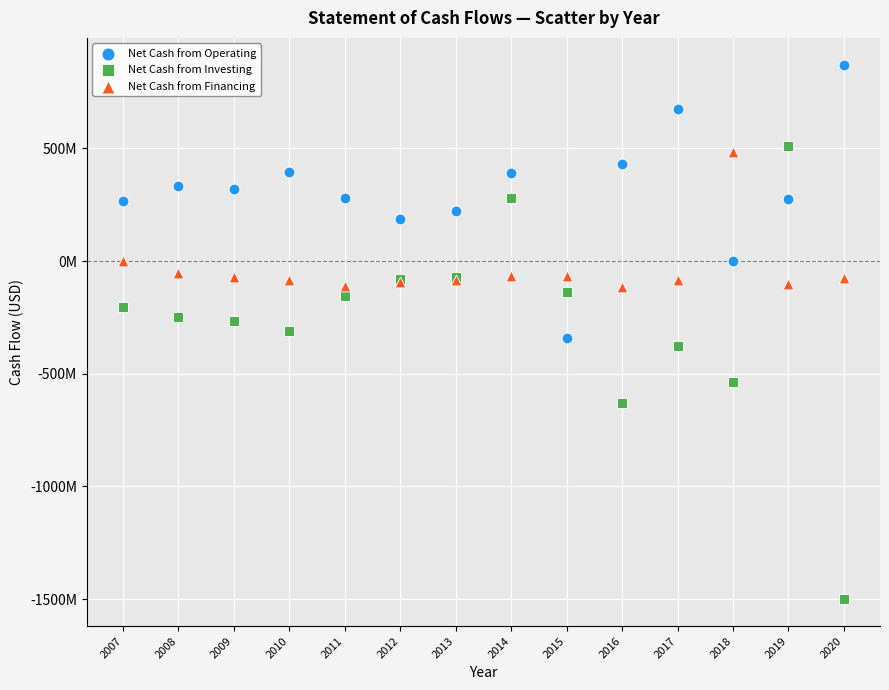

Which series reaches the maximum Y coordinate?

Net Cash from Operating